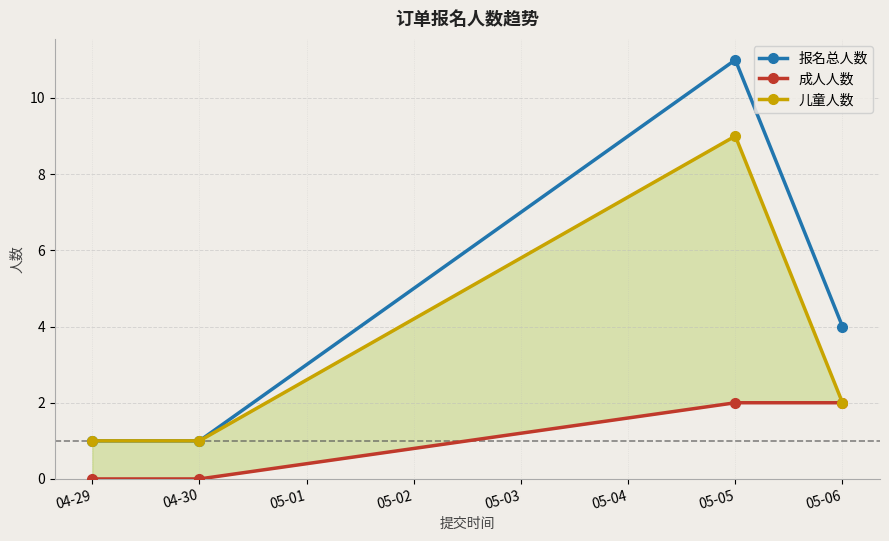

How many interior local peaks does the 儿童人数 series have?

1